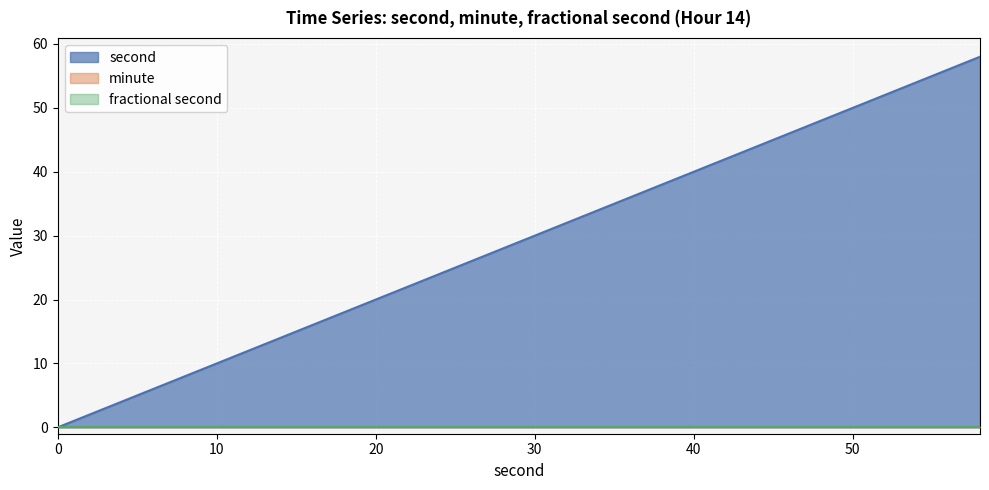

List the labels in order of second value, smallest first.

0, 2, 4, 6, 8, 10, 12, 14, 16, 18, 20, 22, 24, 26, 28, 30, 32, 34, 36, 38, 40, 42, 44, 46, 48, 50, 52, 54, 56, 58